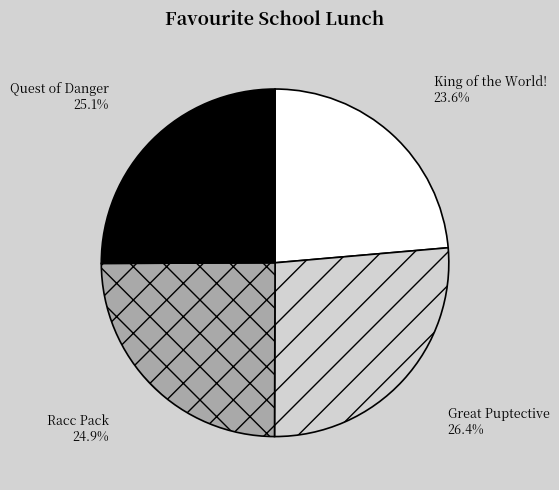

To the nearest percent, what is the average slice percentage?

25%